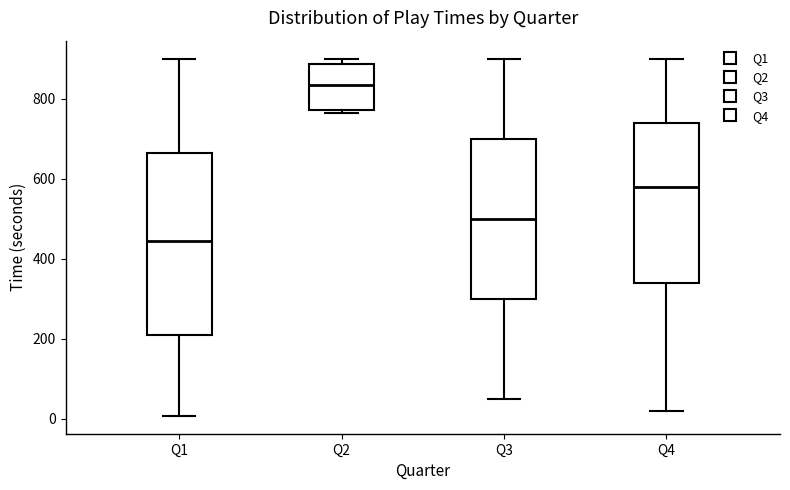

Where does the median line of the box for Q2 sit on the y-axis? The values are not printed on the chart, so give them approximately, as read against the axis.

840